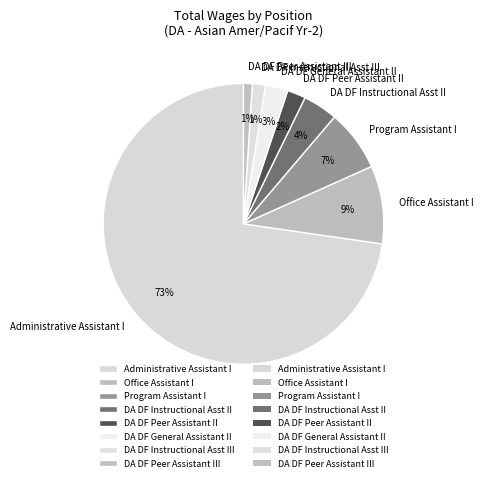

Does Office Assistant I account for over 50% of the chart?

No